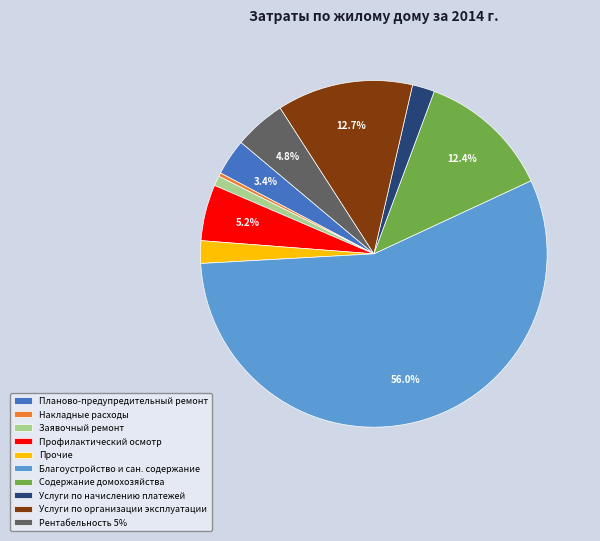

To the nearest percent, what is the combined percentage of Заявочный ремонт and Услуги по начислению платежей?

3%